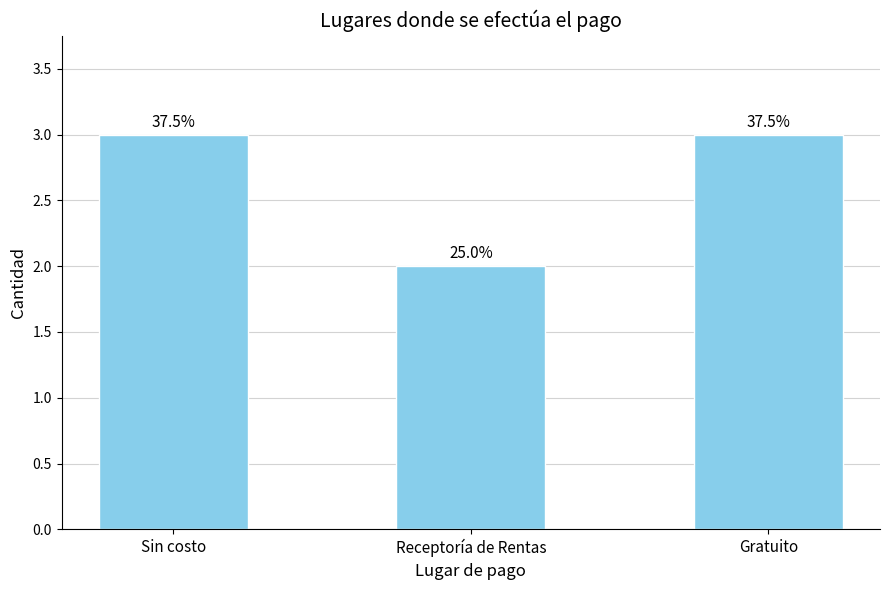

What is the greatest value displayed?

3